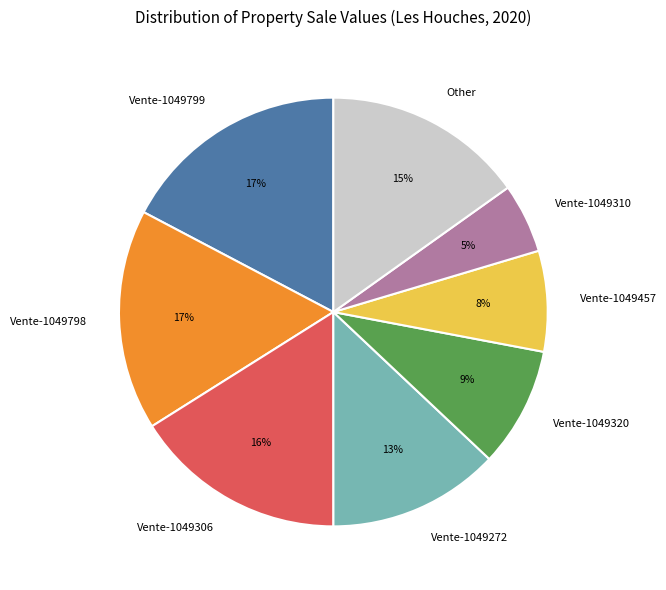

Approximately how many times larger is the value at Vente-1049272 compared to Vente-1049798?

0.8